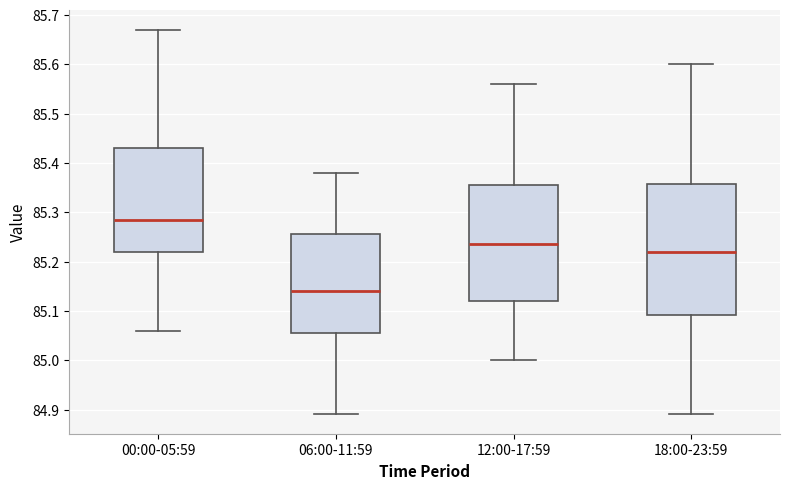

Reading left to right, transcribe this box plot: for each box, give where its median line is, the range the box spans, and where its two whiskers end, as read against the y-axis. The values are not printed on the chart, so give them approximately, as read against the axis.

00:00-05:59: median 85.29, box 85.22 to 85.43, whiskers 85.06 to 85.67
06:00-11:59: median 85.14, box 85.06 to 85.26, whiskers 84.89 to 85.38
12:00-17:59: median 85.24, box 85.12 to 85.36, whiskers 85.00 to 85.56
18:00-23:59: median 85.22, box 85.09 to 85.36, whiskers 84.89 to 85.60